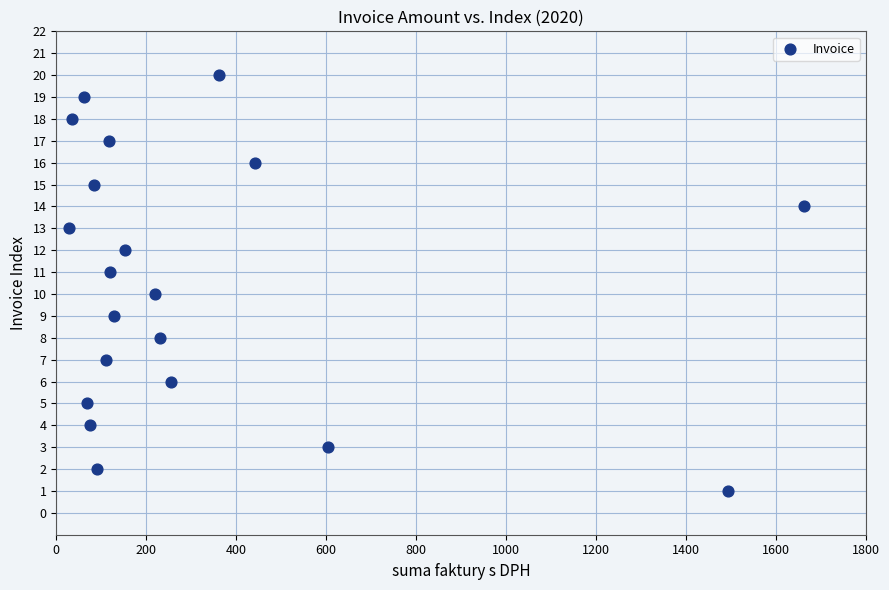

What is the range of Y values (max minus min)?

19